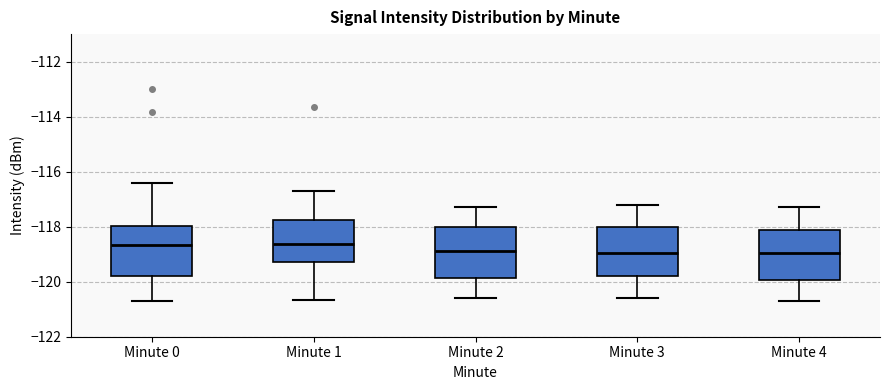

Reading left to right, transcribe this box plot: for each box, give where its median line is, the range the box spans, and where its two whiskers end, as read against the y-axis. The values are not printed on the chart, so give them approximately, as read against the axis.

Minute 0: median -118.6, box -119.8 to -118.0, whiskers -120.6 to -116.4
Minute 1: median -118.6, box -119.2 to -117.8, whiskers -120.6 to -116.8
Minute 2: median -118.8, box -119.8 to -118.0, whiskers -120.6 to -117.2
Minute 3: median -119.0, box -119.8 to -118.0, whiskers -120.6 to -117.2
Minute 4: median -119.0, box -120.0 to -118.2, whiskers -120.6 to -117.2